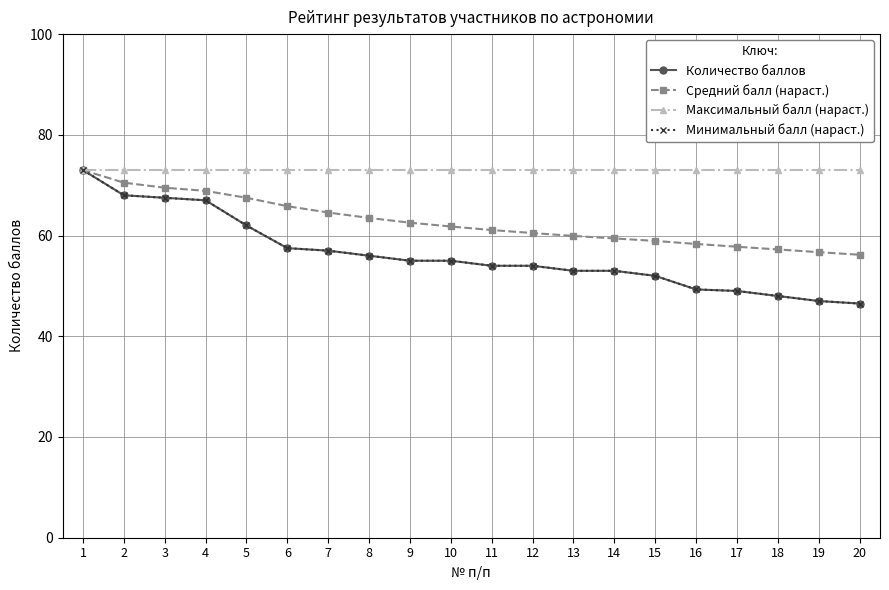

At how many categories does at least one series exceed 64?

20